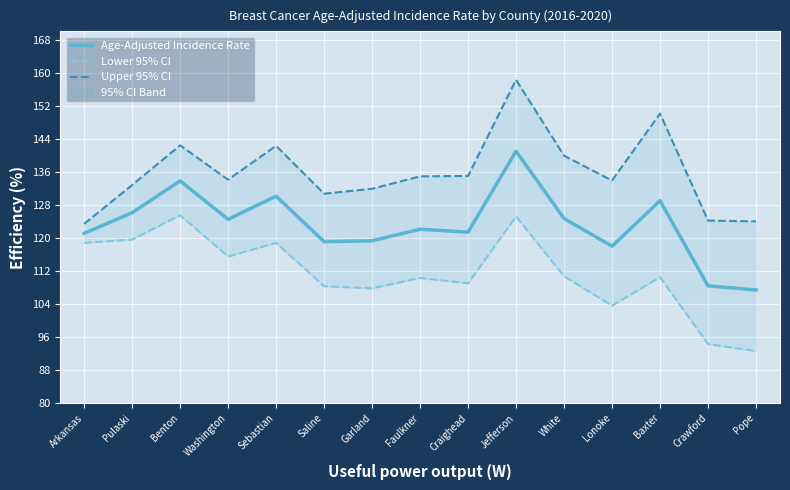

What position from the right is Benton?

13